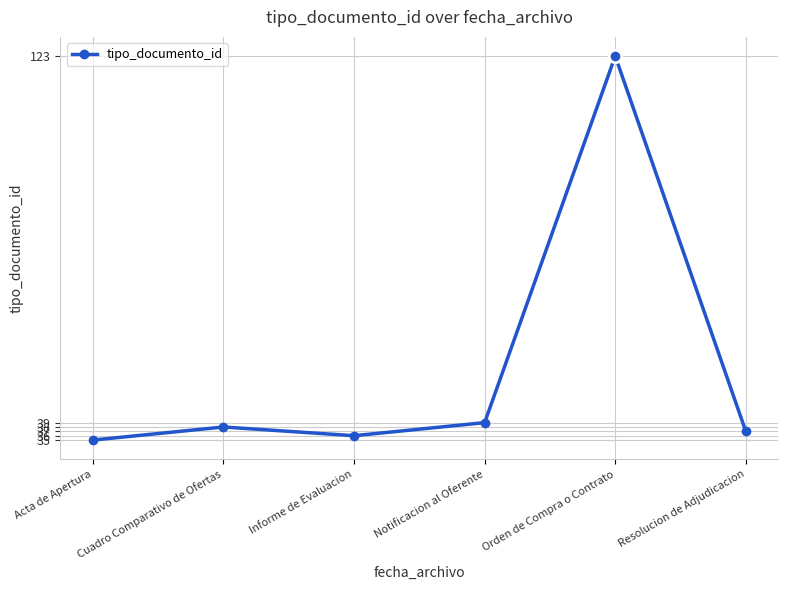

At which label is the value closest to 79?

Notificacion al Oferente